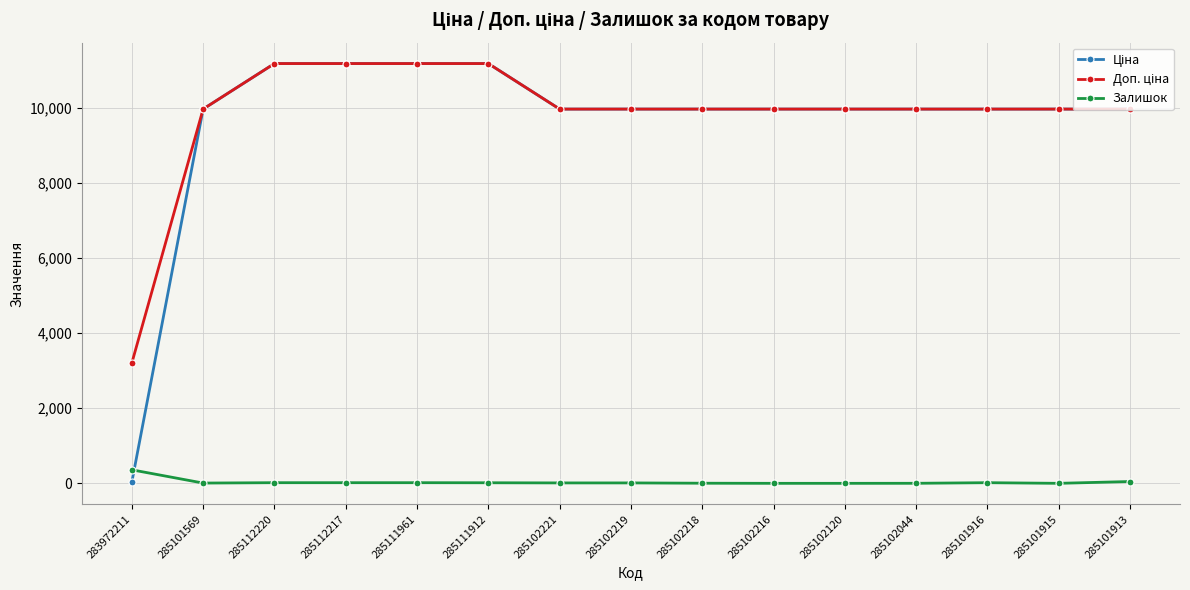

True or false: Залишок has a value of 15.0 at 285111912.

True